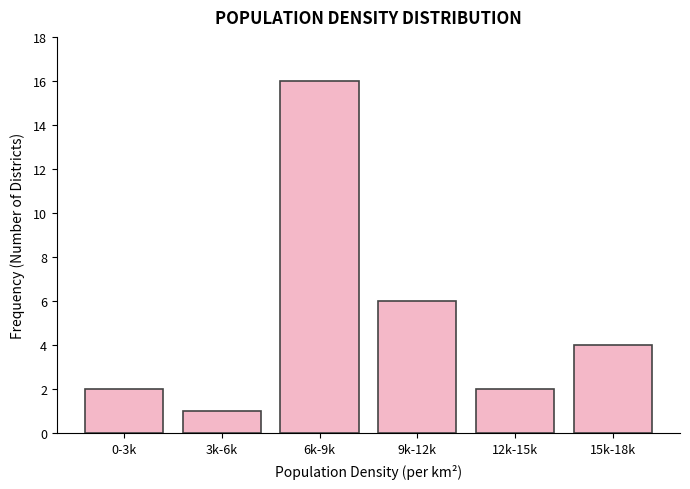

Reading left to right, what are all the values shown in this chart?

0-3k=2	3k-6k=1	6k-9k=16	9k-12k=6	12k-15k=2	15k-18k=4